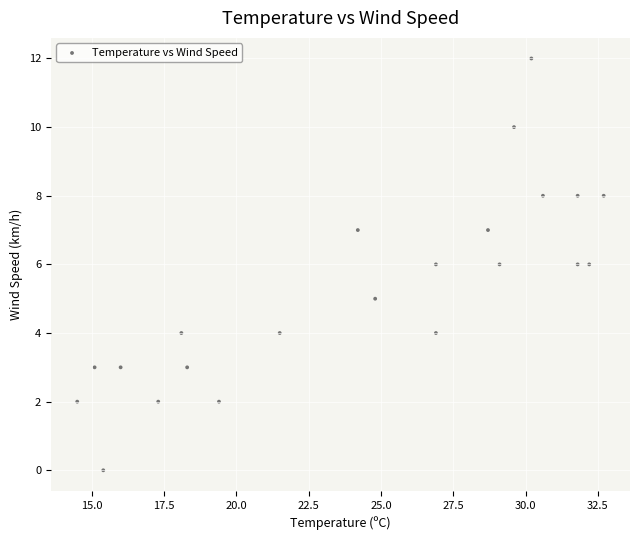

What is the range of Y values (max minus min)?

12